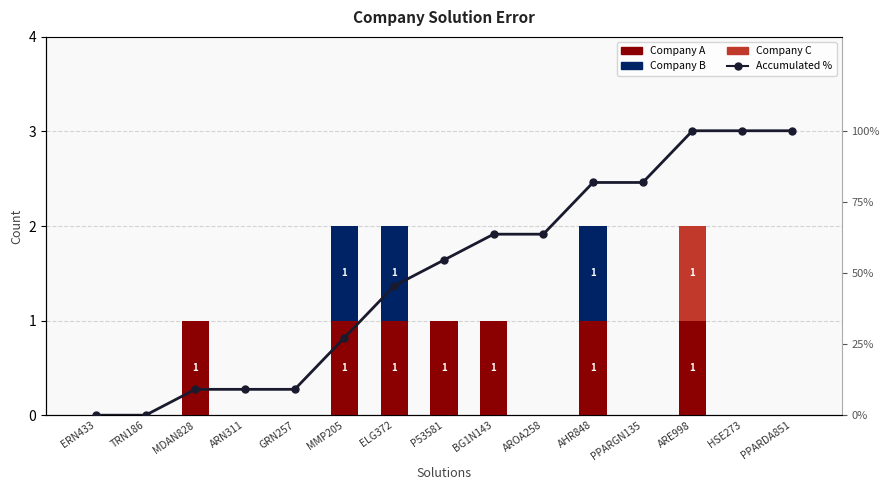

At BG1N143, list the series in order from smallest to largest.

Company B, Company C, Company A, Accumulated %